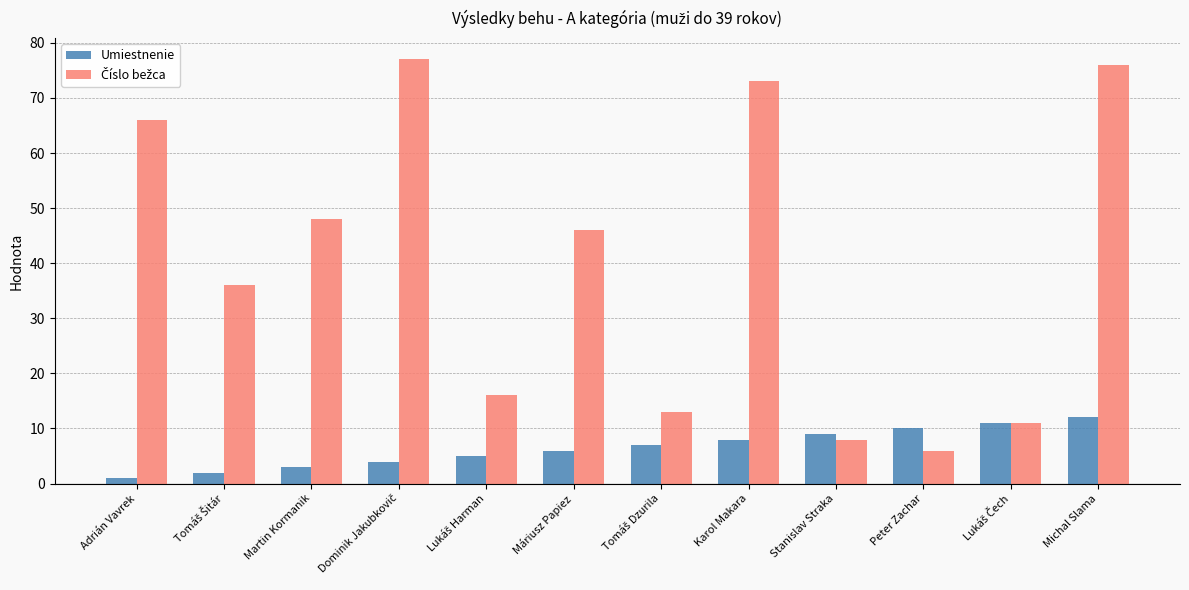

What is the maximum value shown in the chart?

77